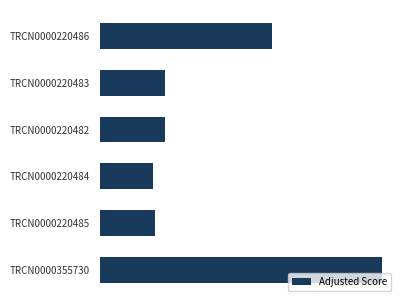

How many values exceed 3?

4